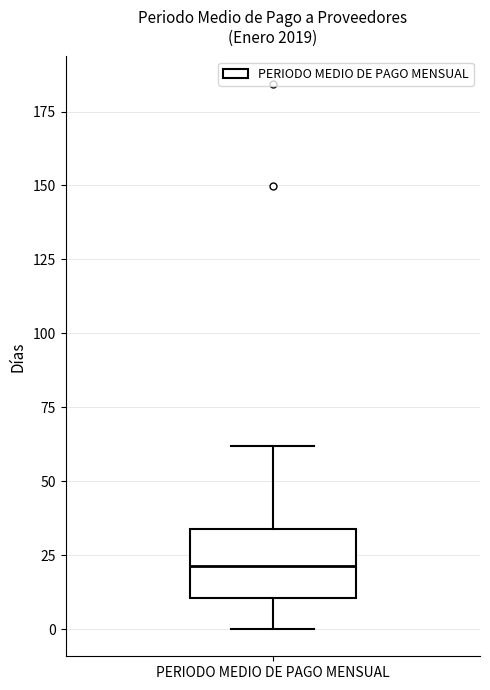

Where does the median line of the box for PERIODO MEDIO DE PAGO MENSUAL sit on the y-axis? The values are not printed on the chart, so give them approximately, as read against the axis.

20